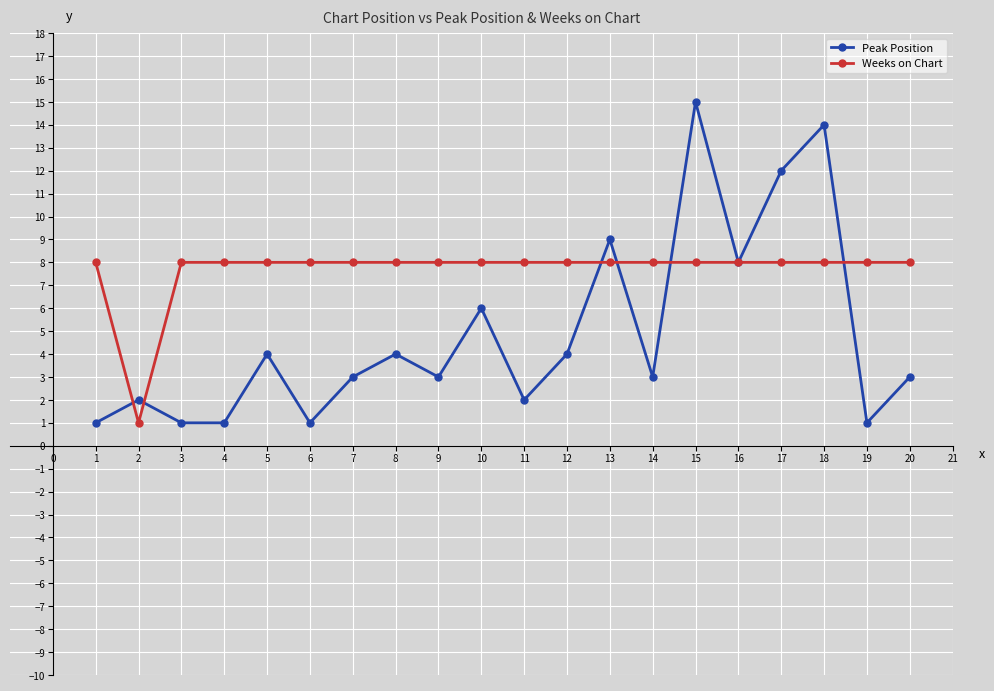

How many series are shown in this chart?

2